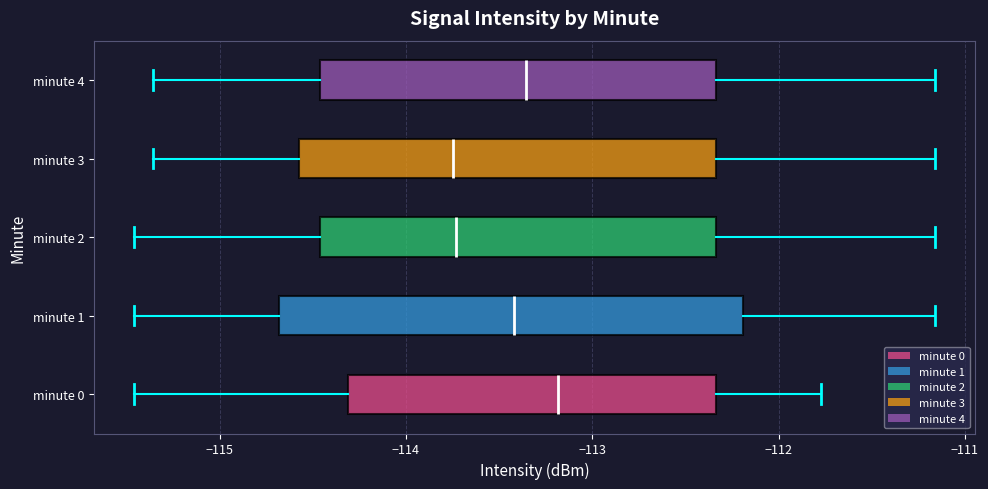

Which box has the furthest to the right median line?

minute 0